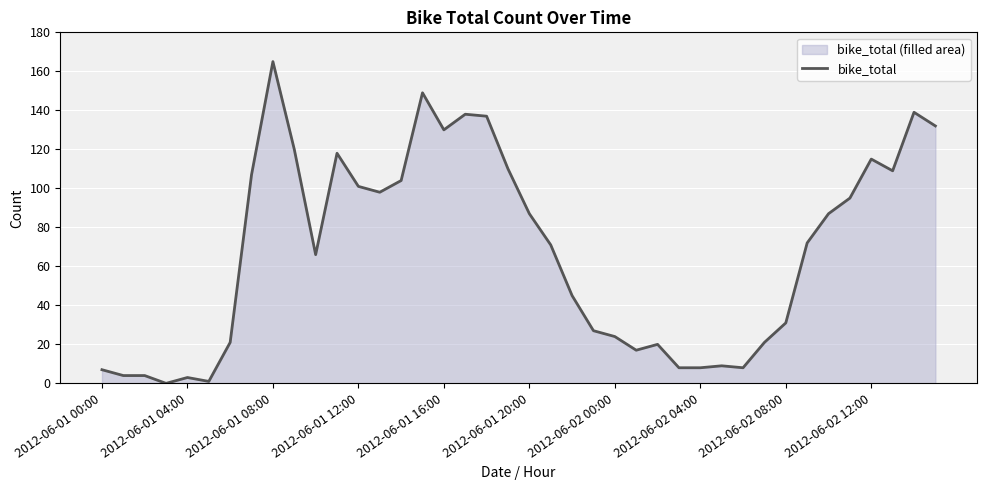

True or false: there are more than 0 points higher than both neighbors.

True